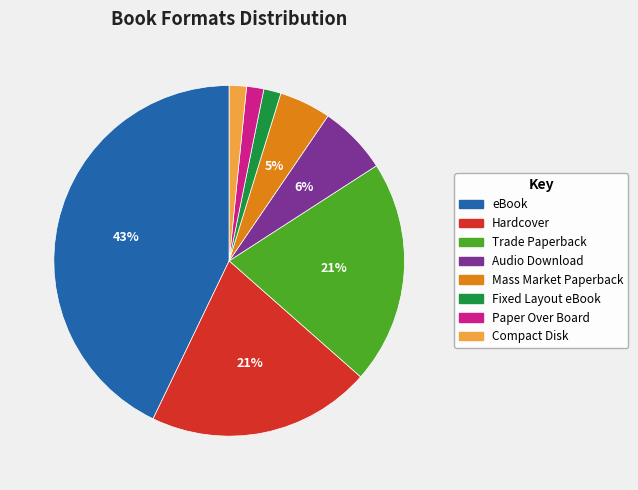

Count the number of slices in the pie.

8